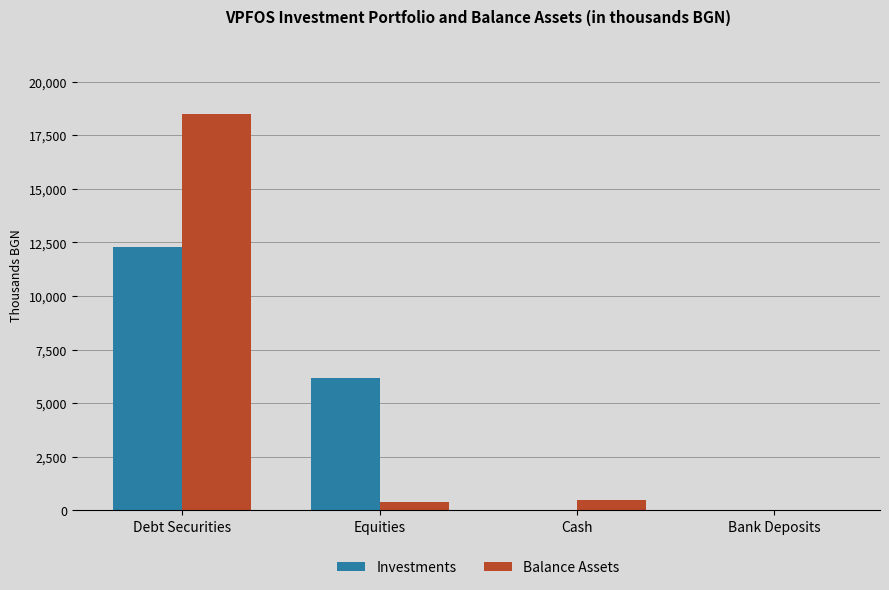

True or false: Balance Assets has a value of 11478 at Bank Deposits.

False